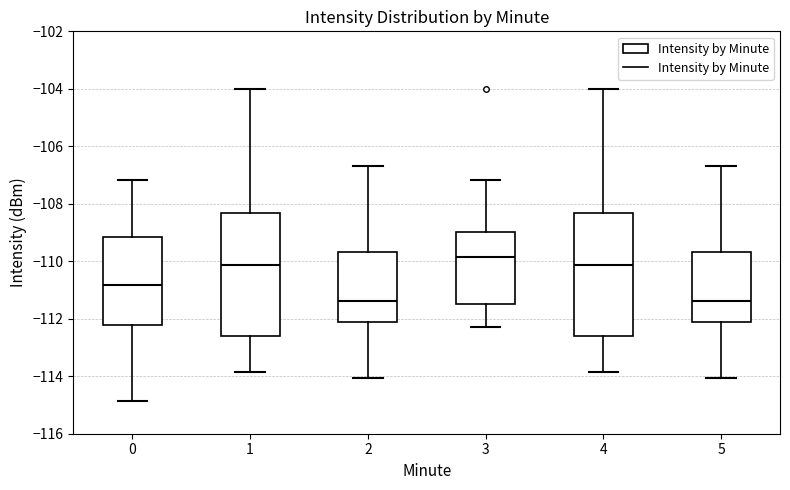

Where does the lower whisker of the box at x = 5 end on the y-axis? The values are not printed on the chart, so give them approximately, as read against the axis.

-114.0